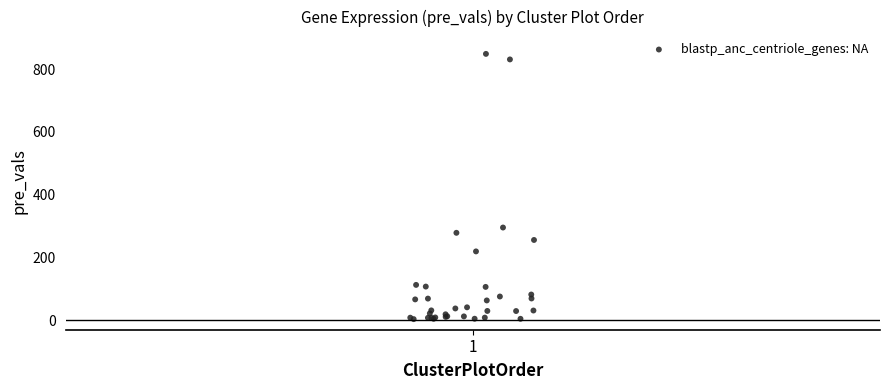

What Y value in the scatter plot is closest to 426?

295.6